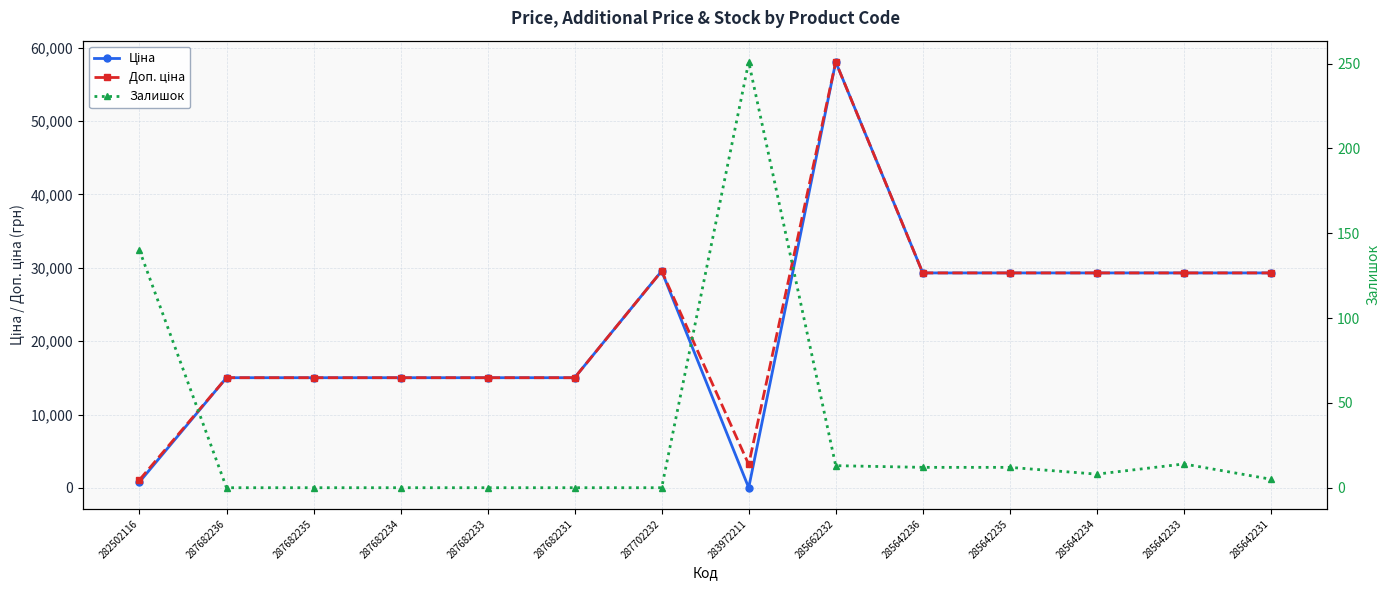

Rank the series by their maximum value, from lowest to highest.

Залишок, Ціна, Доп. ціна